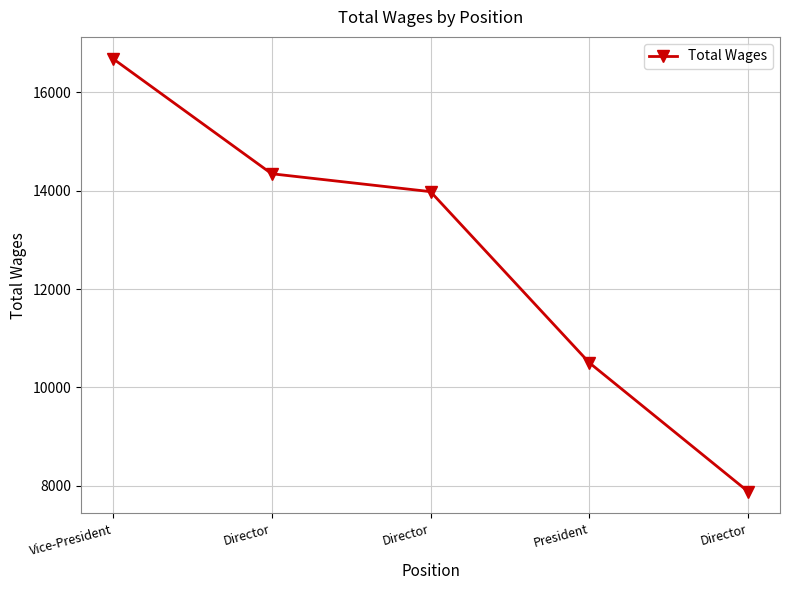

Rank the categories by value from lowest to highest.

Director, President, Director, Director, Vice-President